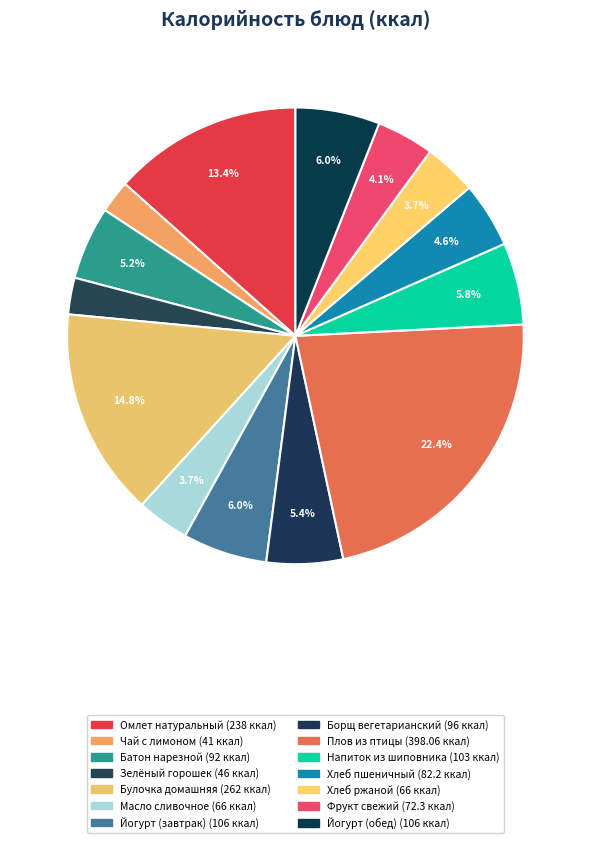

What percentage is NOT represented by Фрукт свежий?

95.9%